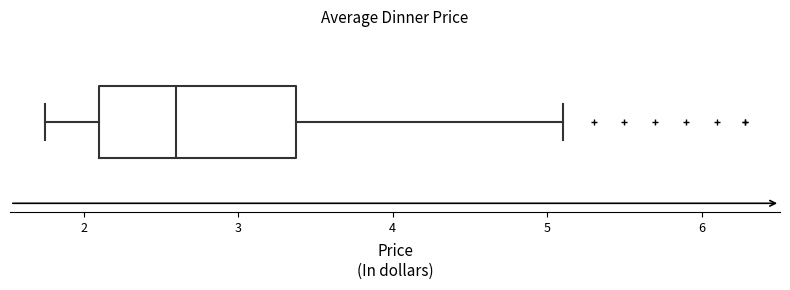

Where does the median line of the box sit on the x-axis? The values are not printed on the chart, so give them approximately, as read against the axis.

2.6